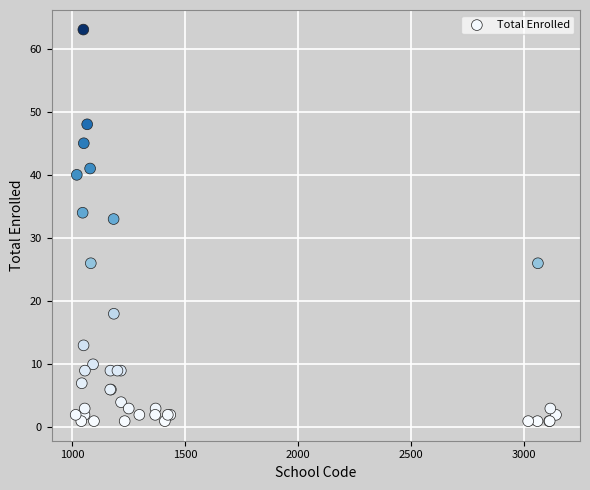

What Y value in the scatter plot is closest to 32?

33